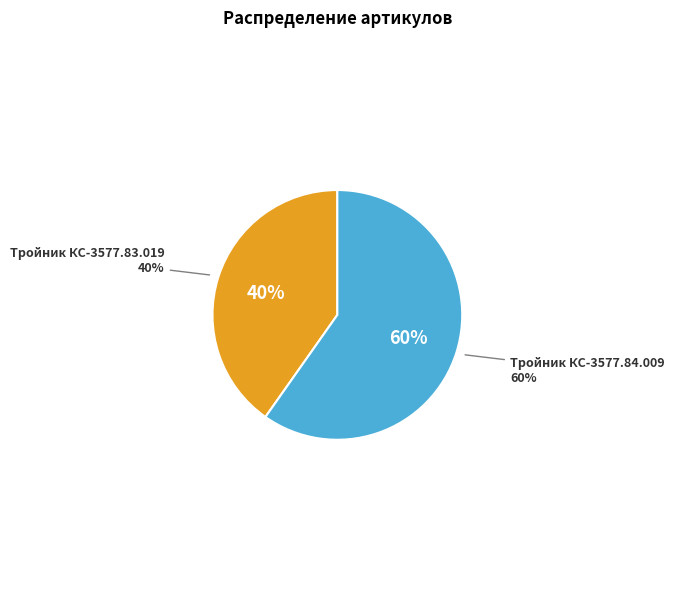

To the nearest percent, what portion does Тройник КС-3577.83.019 represent?

40%